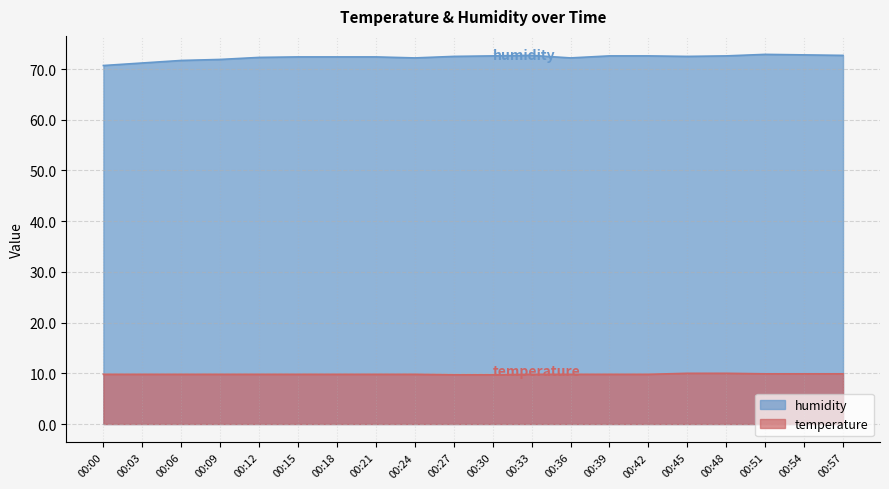

What is the value of the temperature point at the 1st from the left?

9.8